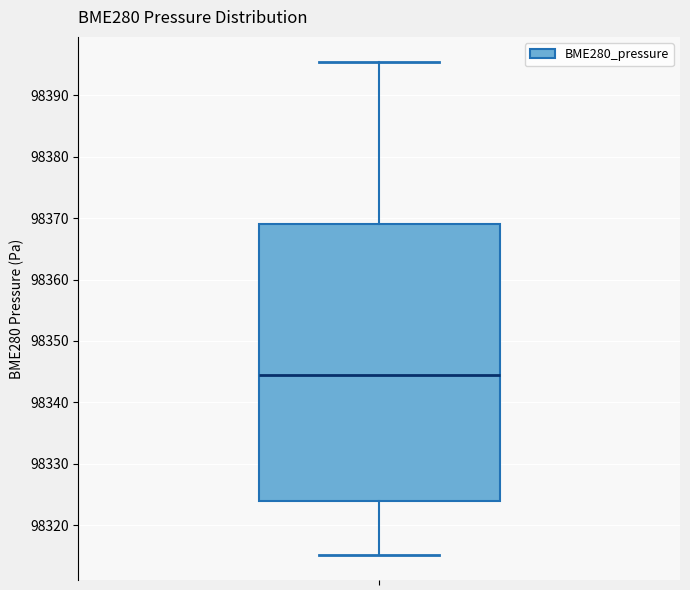

Read this box plot against the y-axis: the position of the median line, the range covered by the box, and the ends of both whiskers. The values are not printed on the chart, so give them approximately, as read against the axis.

median 98344, box 98324 to 98369, whiskers 98315 to 98395